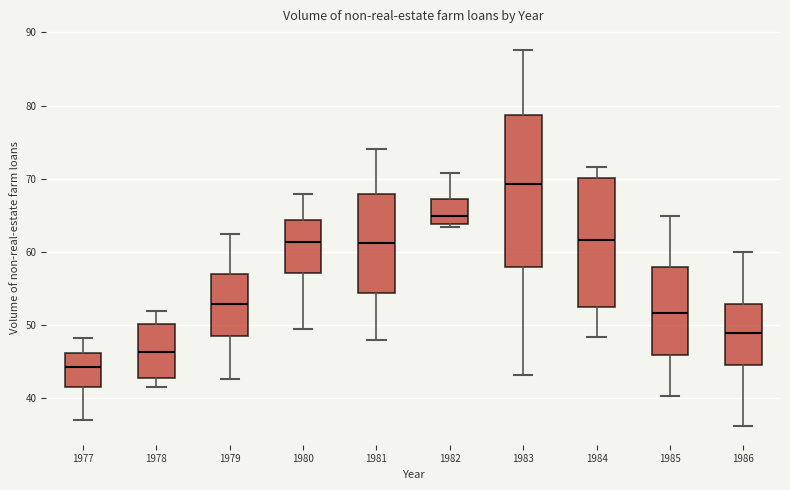

Reading left to right, read every box against the y-axis: the position of its median line, the range the box covers, and the ends of its whiskers. The values are not printed on the chart, so give them approximately, as read against the axis.

1977: median 44, box 41 to 46, whiskers 37 to 48
1978: median 46, box 43 to 50, whiskers 42 to 52
1979: median 53, box 49 to 57, whiskers 43 to 62
1980: median 61, box 57 to 64, whiskers 49 to 68
1981: median 61, box 54 to 68, whiskers 48 to 74
1982: median 65, box 64 to 67, whiskers 63 to 71
1983: median 69, box 58 to 79, whiskers 43 to 88
1984: median 62, box 52 to 70, whiskers 48 to 72
1985: median 52, box 46 to 58, whiskers 40 to 65
1986: median 49, box 44 to 53, whiskers 36 to 60